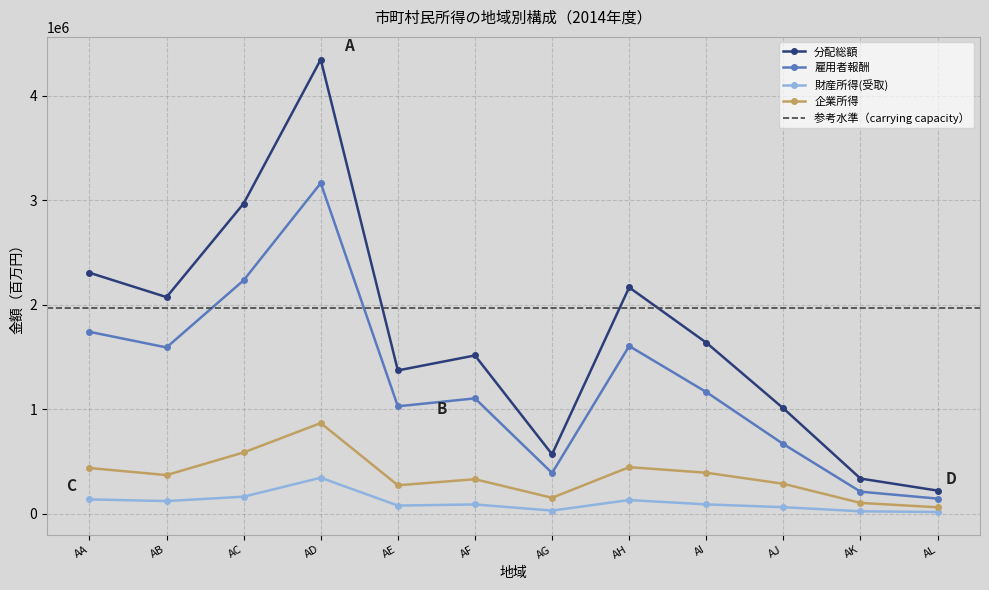

What is the minimum value for 雇用者報酬?

145310